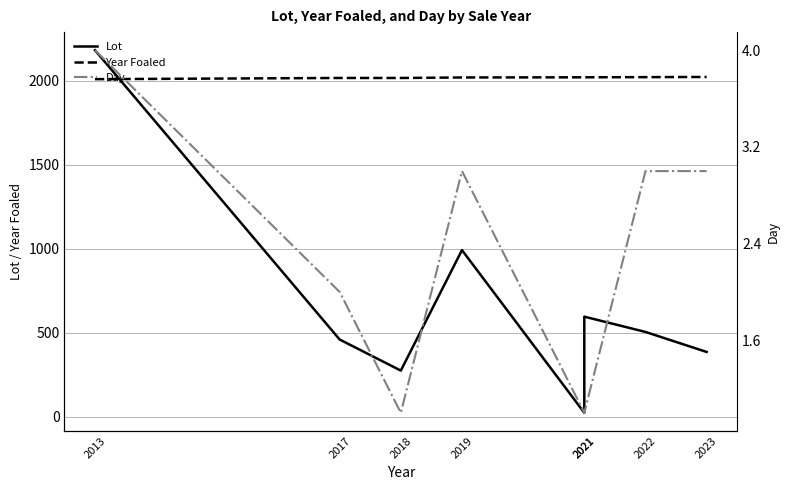

Rank the series at 2023 from lowest to highest value.

Day, Lot, Year Foaled